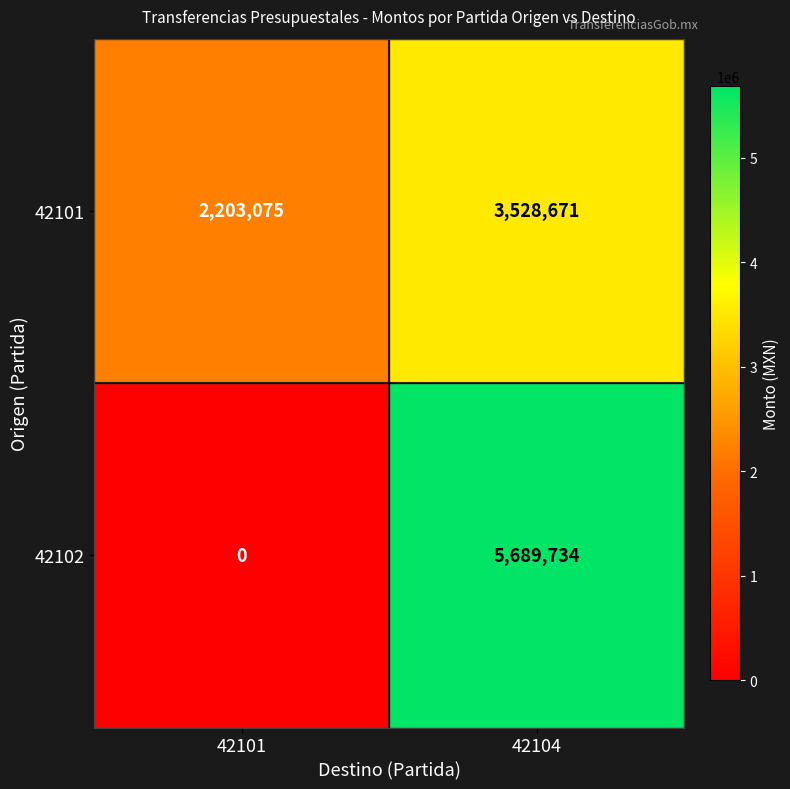

The value of 42102 at 42101 is 0. True or false?

True